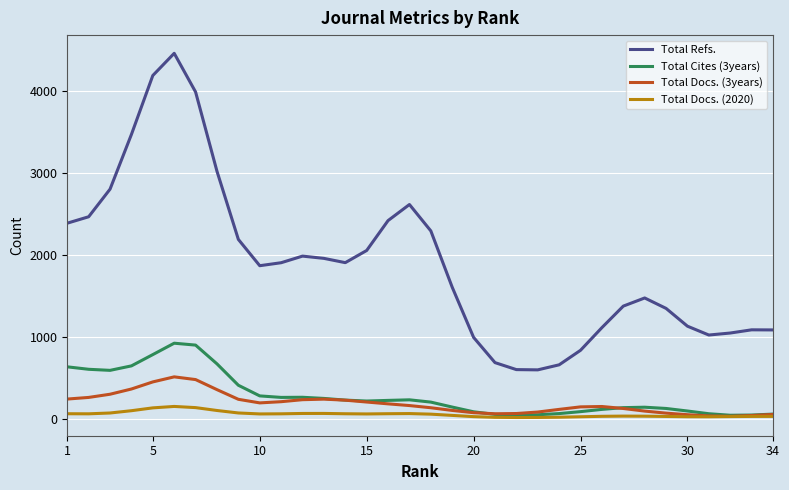

List the series in order of their peak value, highest first.

Total Refs., Total Cites (3years), Total Docs. (3years), Total Docs. (2020)